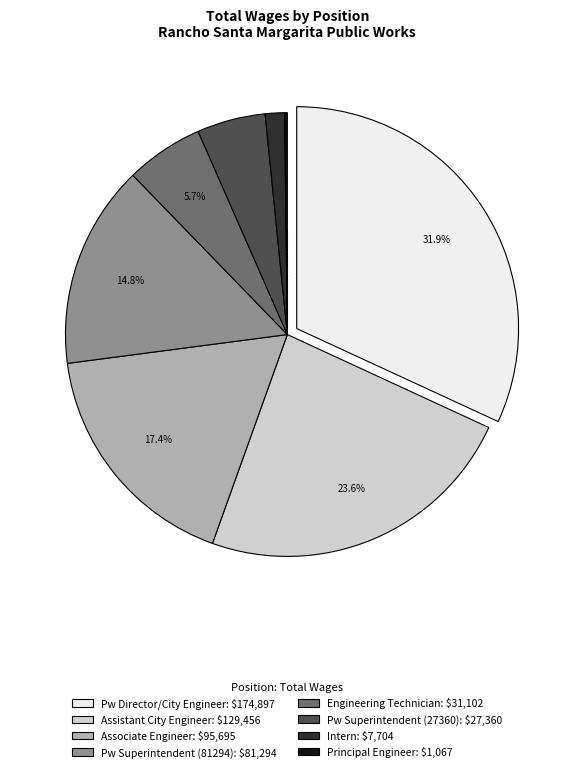

Which category has the biggest portion of the pie?

Pw Director/City Engineer